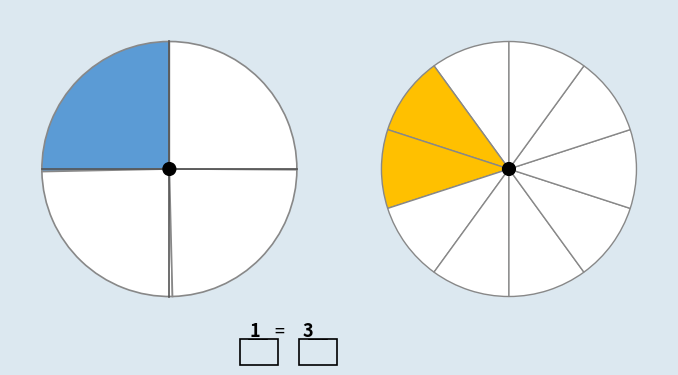

Does any single category account for the majority?

No